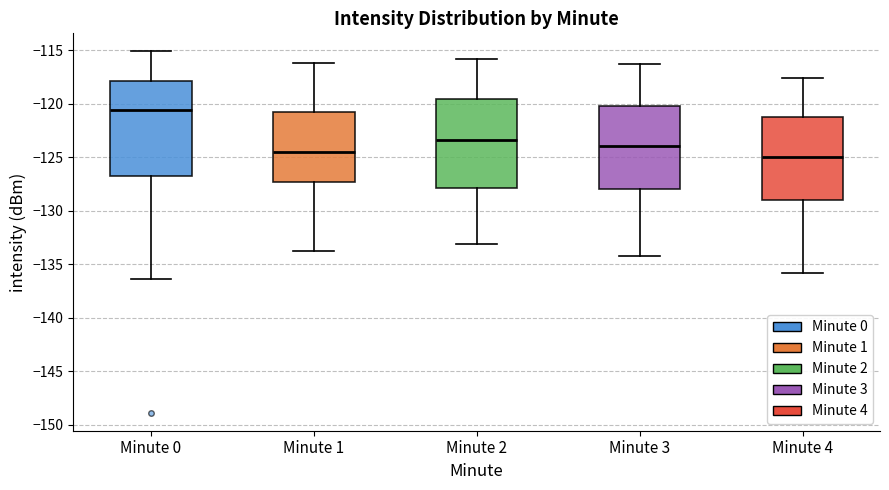

Reading left to right, read every box against the y-axis: the position of its median line, the range the box covers, and the ends of its whiskers. The values are not printed on the chart, so give them approximately, as read against the axis.

Minute 0: median -120.5, box -127.0 to -118.0, whiskers -136.5 to -115.0
Minute 1: median -124.5, box -127.5 to -121.0, whiskers -134.0 to -116.0
Minute 2: median -123.5, box -128.0 to -119.5, whiskers -133.0 to -116.0
Minute 3: median -124.0, box -128.0 to -120.0, whiskers -134.0 to -116.5
Minute 4: median -125.0, box -129.0 to -121.0, whiskers -136.0 to -117.5